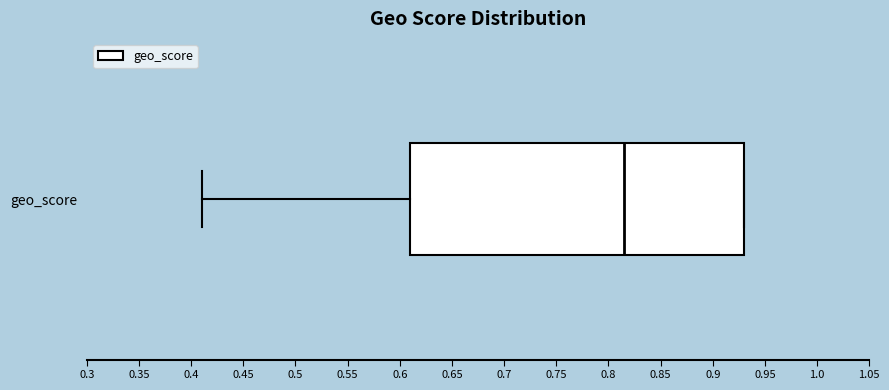

Where does the median line of the box for geo_score sit on the x-axis? The values are not printed on the chart, so give them approximately, as read against the axis.

0.815